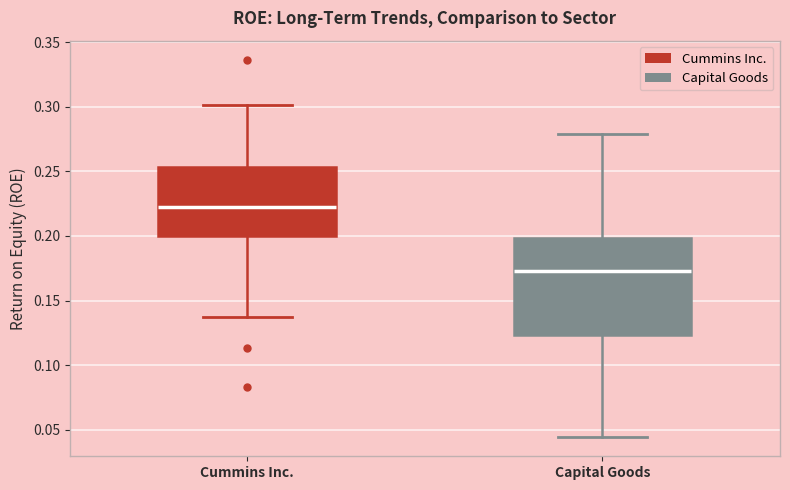

Reading left to right, transcribe this box plot: for each box, give where its median line is, the range the box spans, and where its two whiskers end, as read against the y-axis. The values are not printed on the chart, so give them approximately, as read against the axis.

Cummins Inc.: median 0.225, box 0.200 to 0.255, whiskers 0.140 to 0.300
Capital Goods: median 0.175, box 0.125 to 0.200, whiskers 0.045 to 0.280